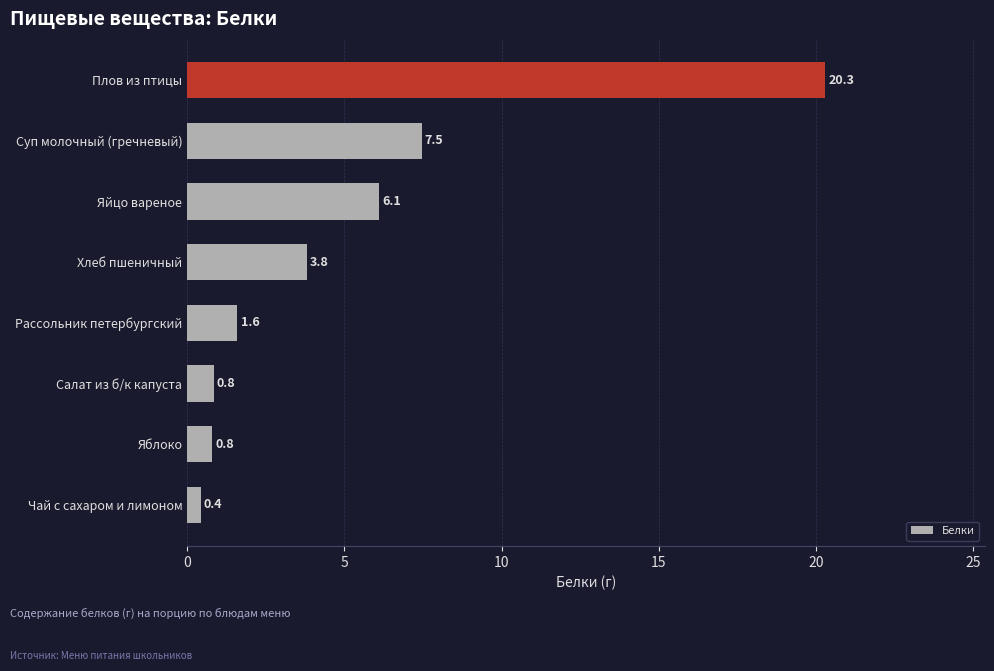

How many values are below 3?

4